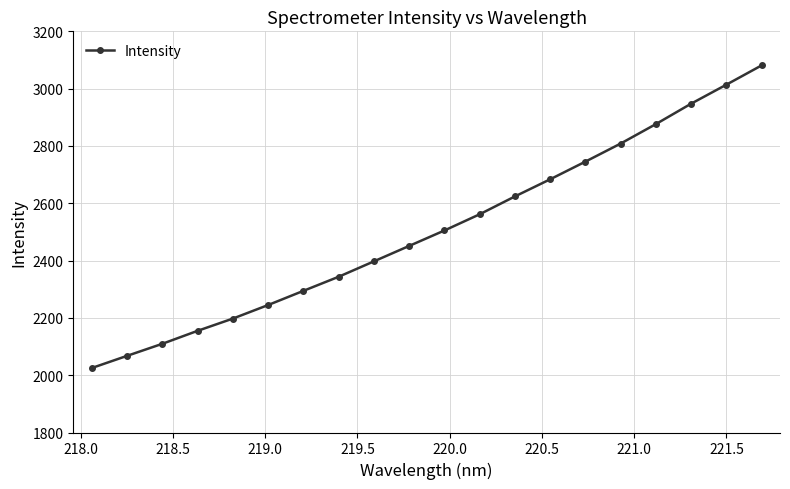

What is the minimum value shown in the chart?

2025.0